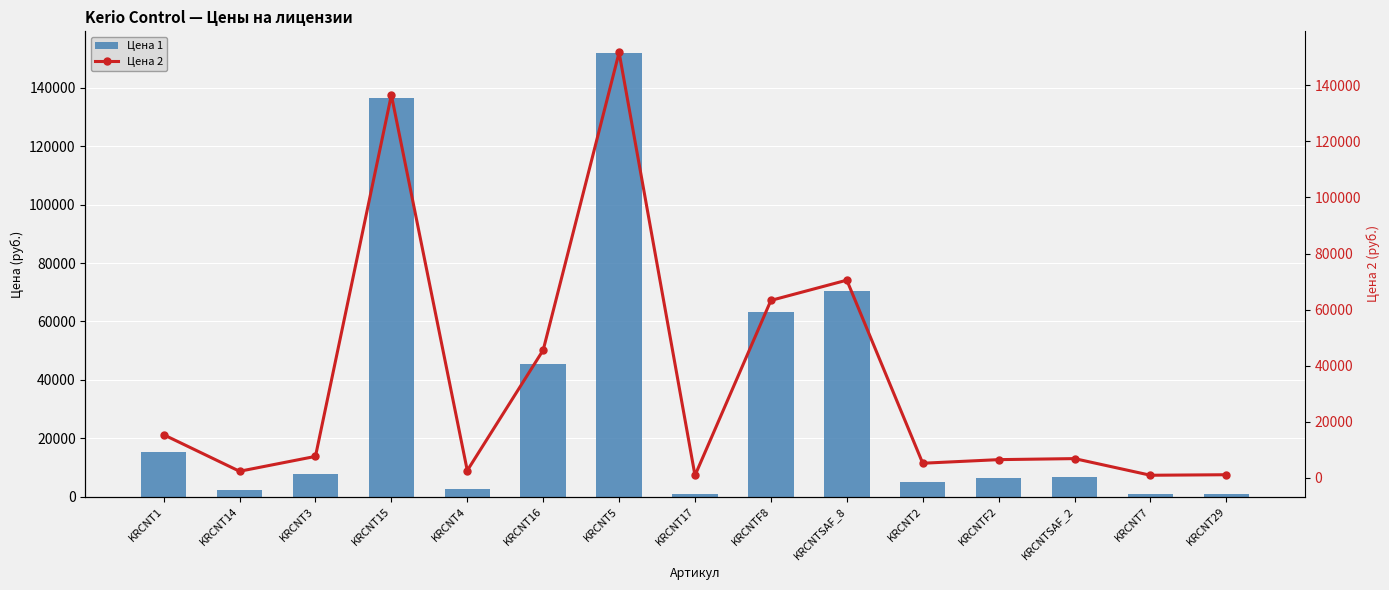

The value of Цена 2 at KRCNT29 is 1809.6. True or false?

False